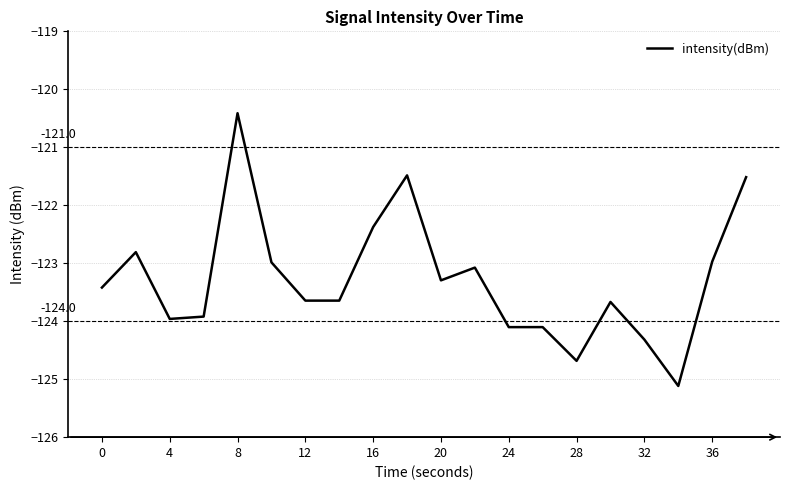

What is the difference between the maximum and minimum values?

4.7